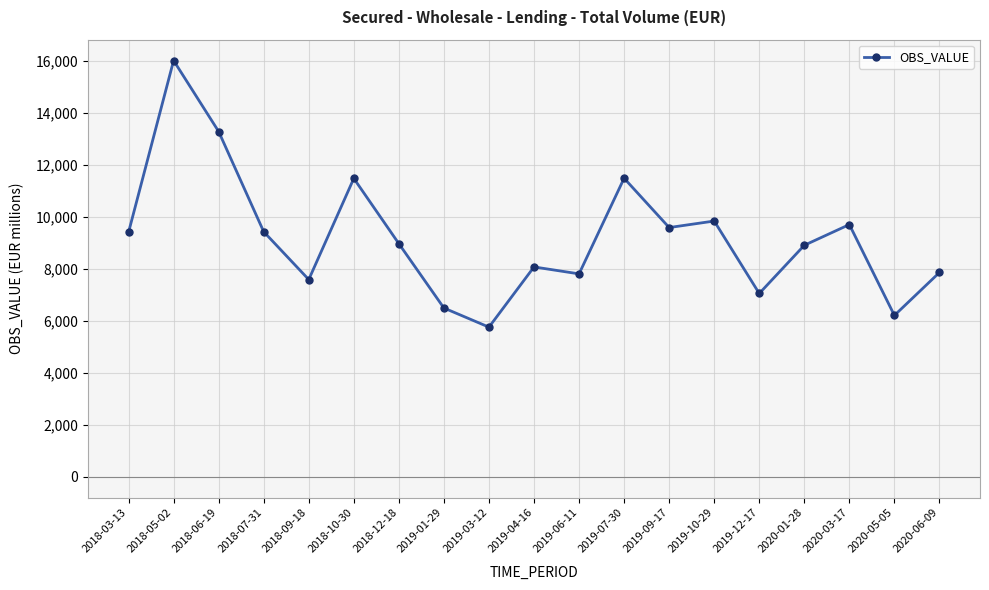

Which has a higher value, 2019-09-17 or 2020-06-09?

2019-09-17